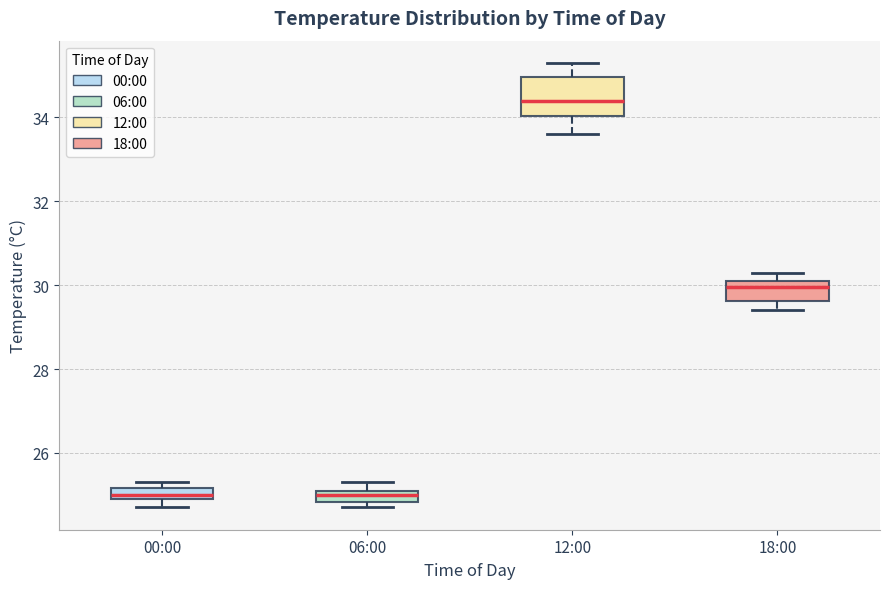

Which box has the highest median line?

12:00